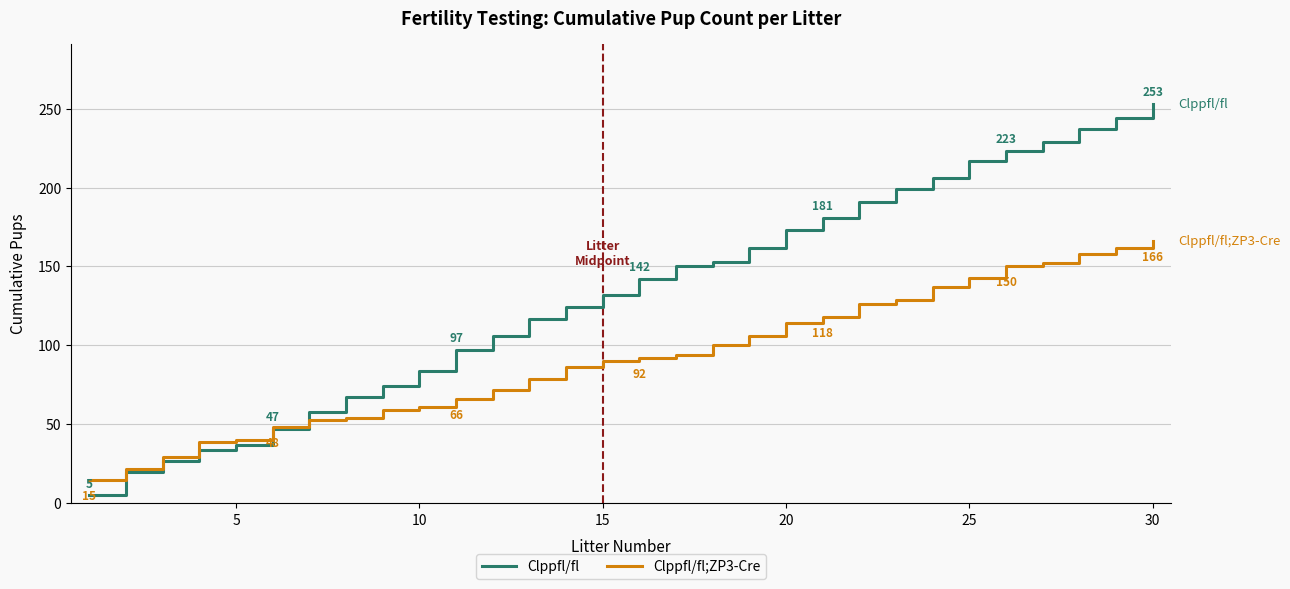

What is the difference between the second highest and minimum values in the Clppfl/fl;ZP3-Cre series?

147